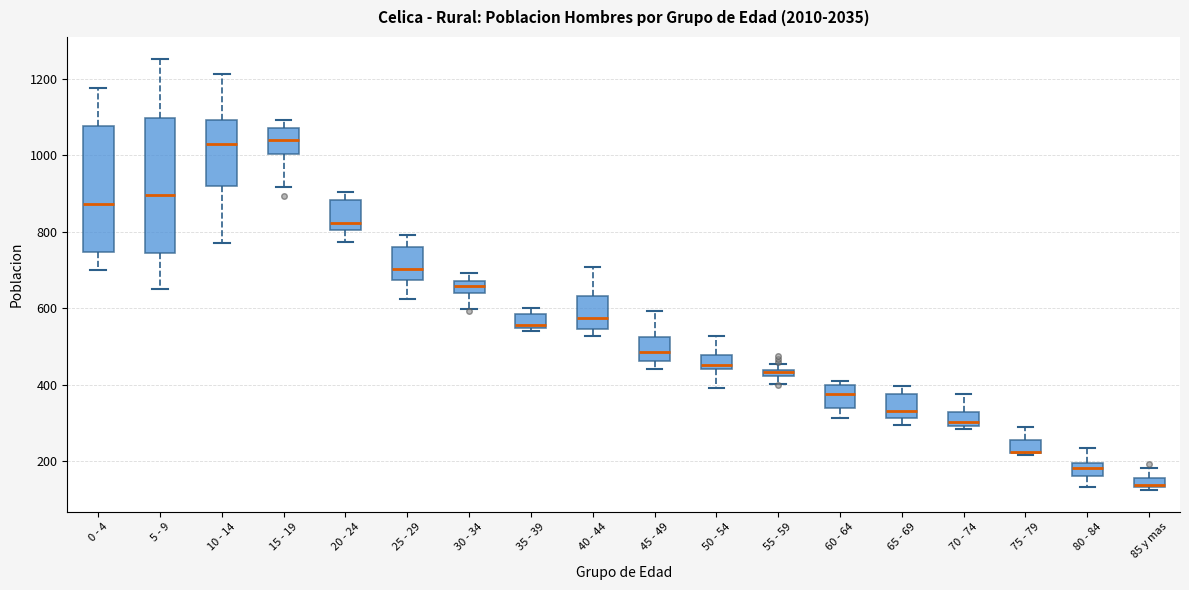

Which box is the tallest, from its lower edge to its upper edge?

5 - 9